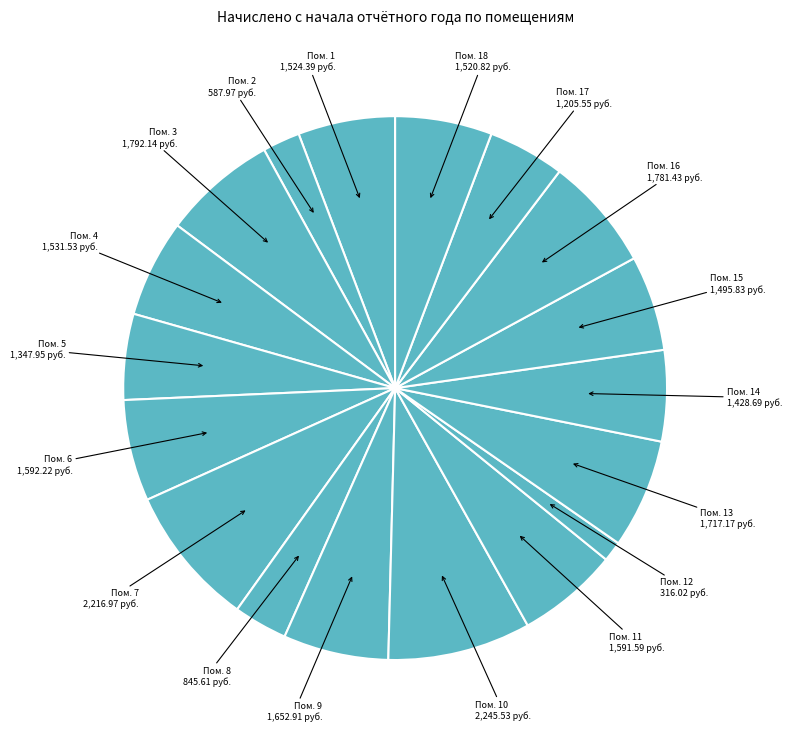

How many slices are in this pie chart?

18